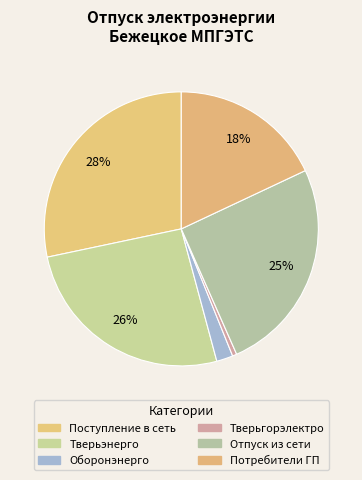

How many segments does this pie chart have?

6